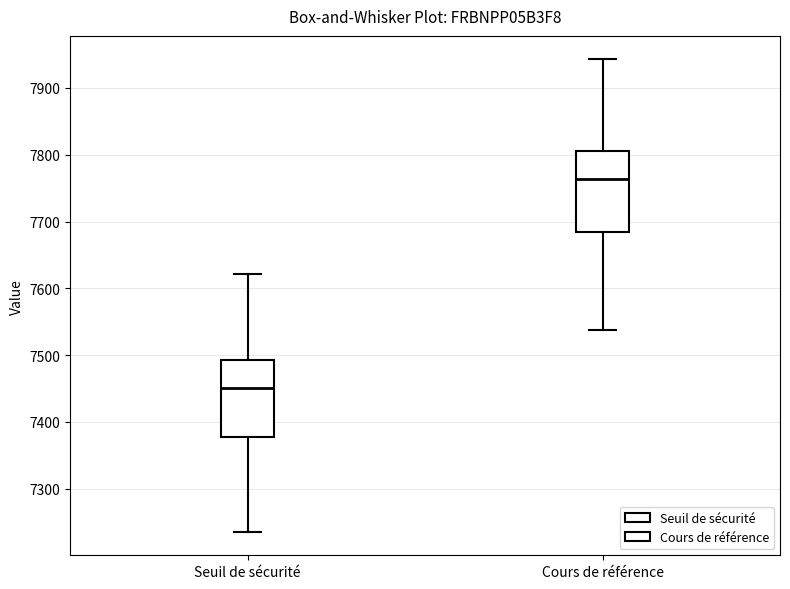

Reading left to right, transcribe this box plot: for each box, give where its median line is, the range the box spans, and where its two whiskers end, as read against the y-axis. The values are not printed on the chart, so give them approximately, as read against the axis.

Seuil de sécurité: median 7450, box 7380 to 7490, whiskers 7240 to 7620
Cours de référence: median 7760, box 7680 to 7800, whiskers 7540 to 7940